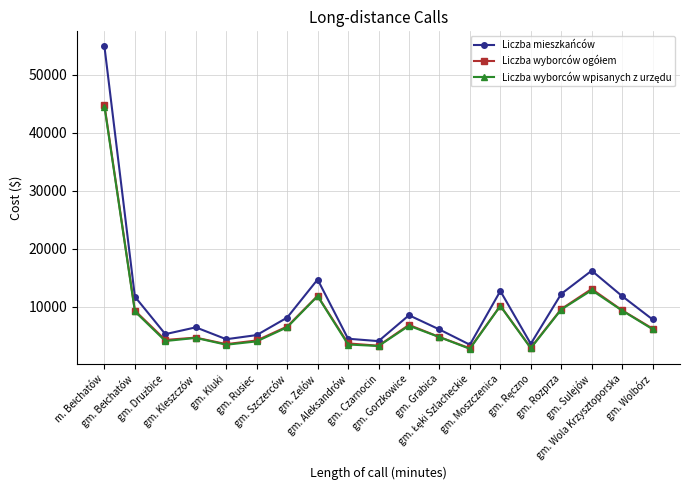

What is the maximum value shown in the chart?

54912